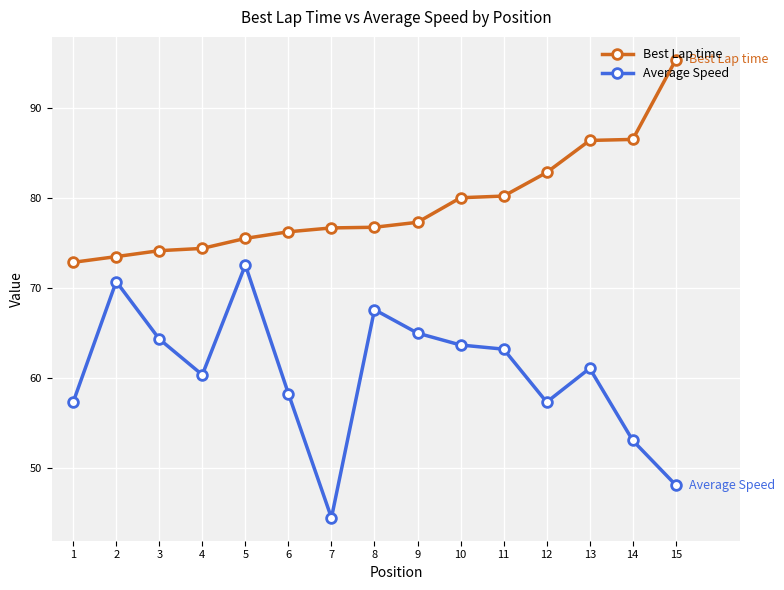

List the series in order of their peak value, lowest first.

Average Speed, Best Lap time